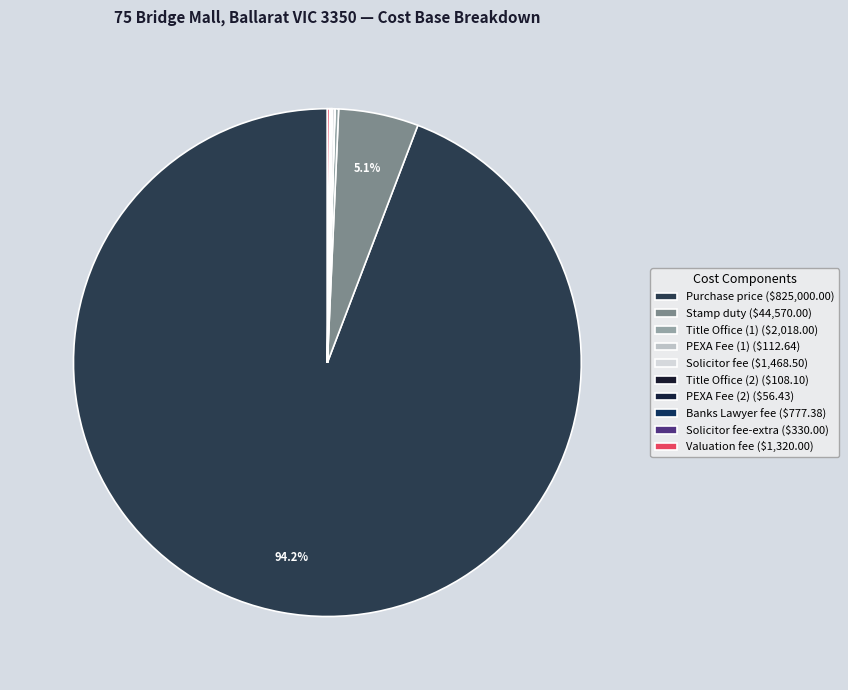

How many slices are in this pie chart?

10